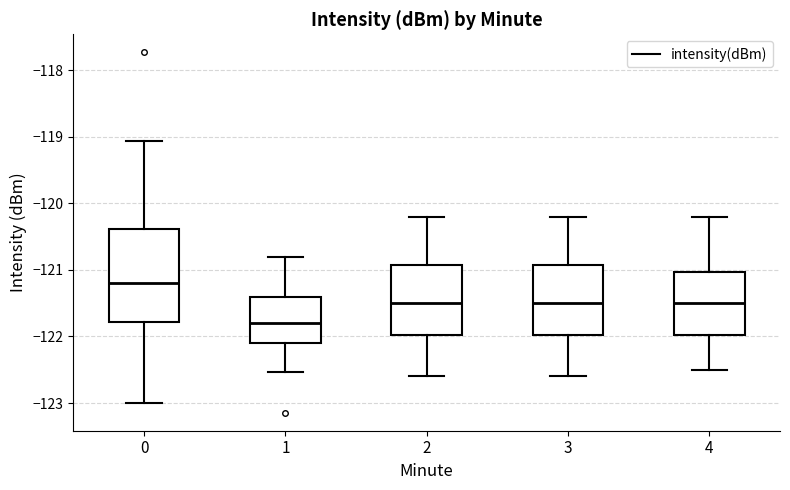

Which box's median line is the highest?

0